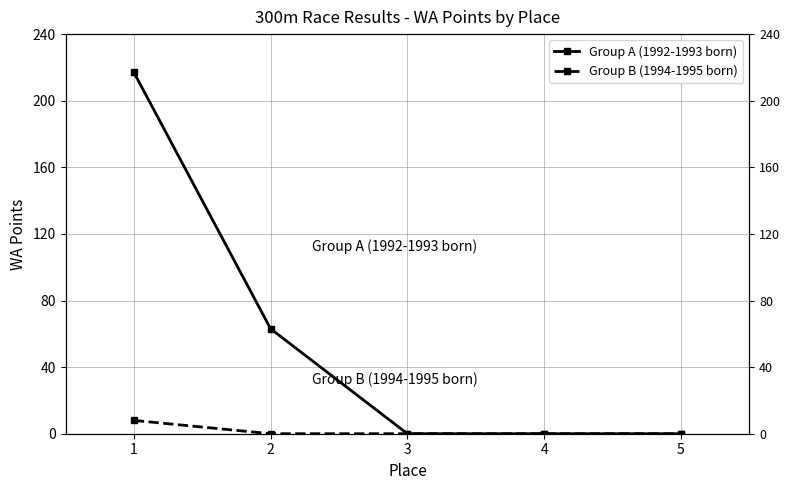

List the labels in order of Group A (1992-1993 born) value, largest first.

1, 2, 3, 4, 5